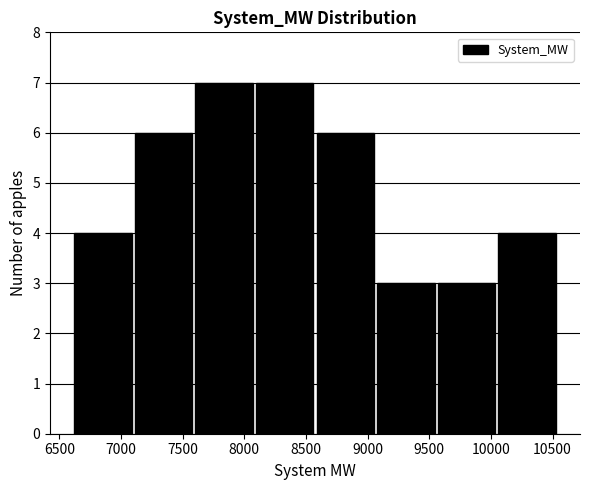

What is the height of the bar covering 7600 to 8100 on the x-axis? Neither the bar edges nor the heights are printed on the chart, so give them approximately, as read against the axes.

7